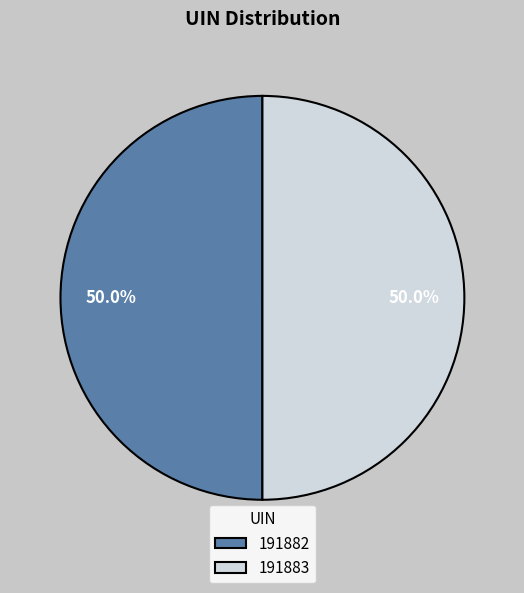

True or false: 191882 accounts for 64% of the total.

False